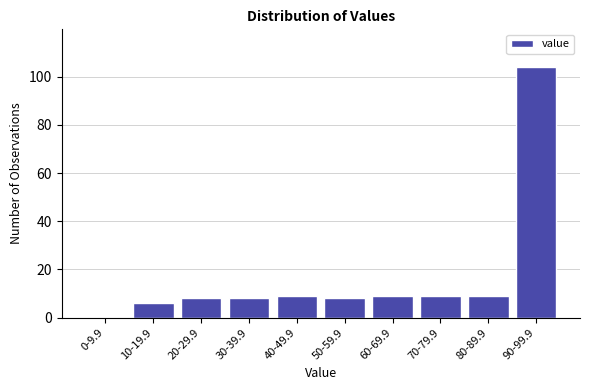

Reading left to right, what are all the values shown in this chart?

0-9.9=0	10-19.9=6	20-29.9=8	30-39.9=8	40-49.9=9	50-59.9=8	60-69.9=9	70-79.9=9	80-89.9=9	90-99.9=104